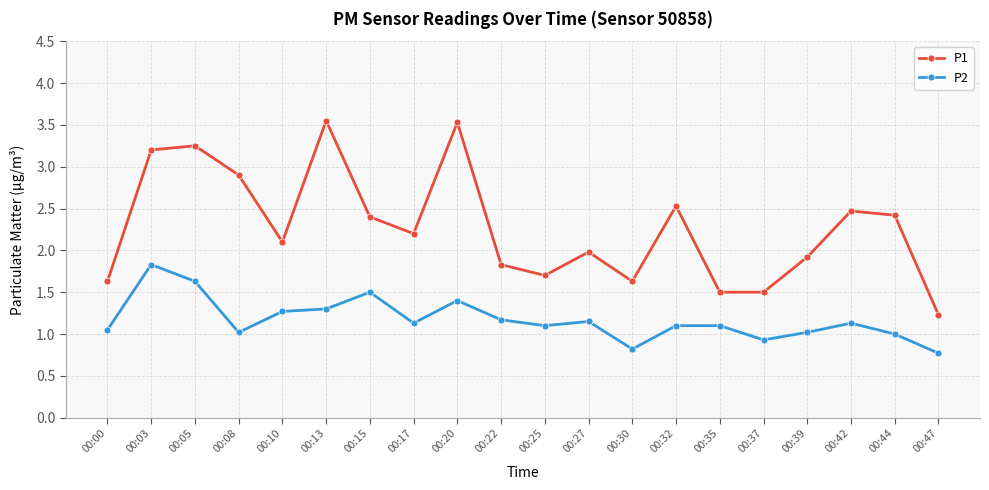

How many data points does each series have?

20